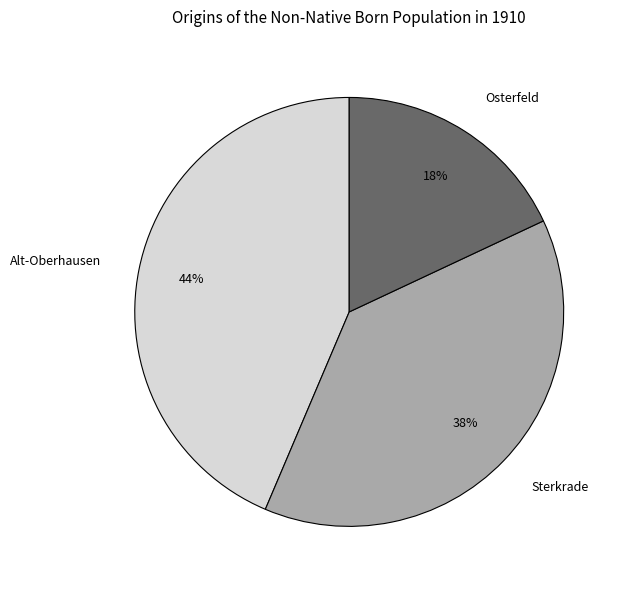

Rank the categories by value from highest to lowest.

Alt-Oberhausen, Sterkrade, Osterfeld